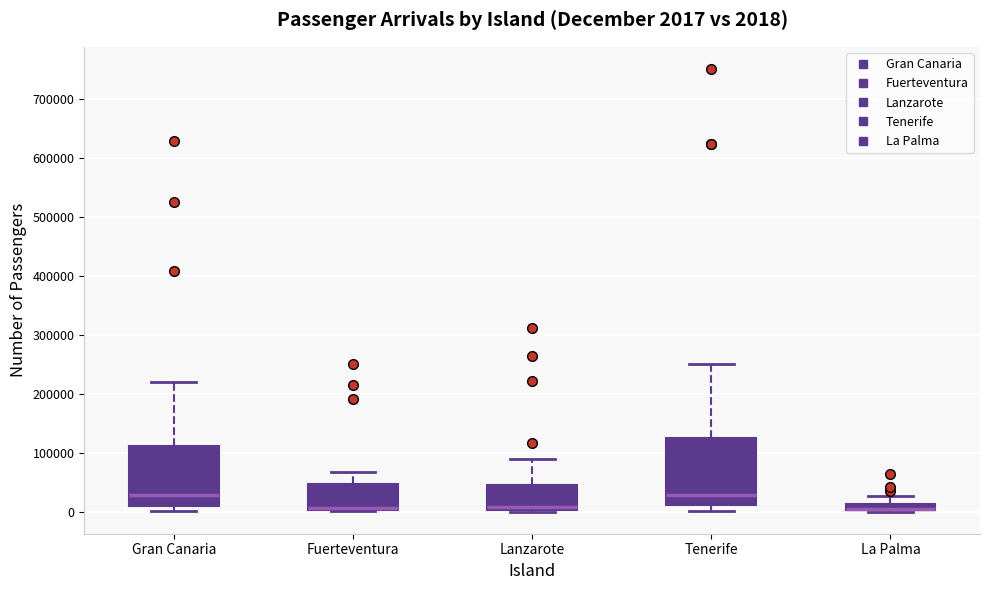

Comparing the boxes themselves (not the whiskers), which one is the tallest?

Tenerife